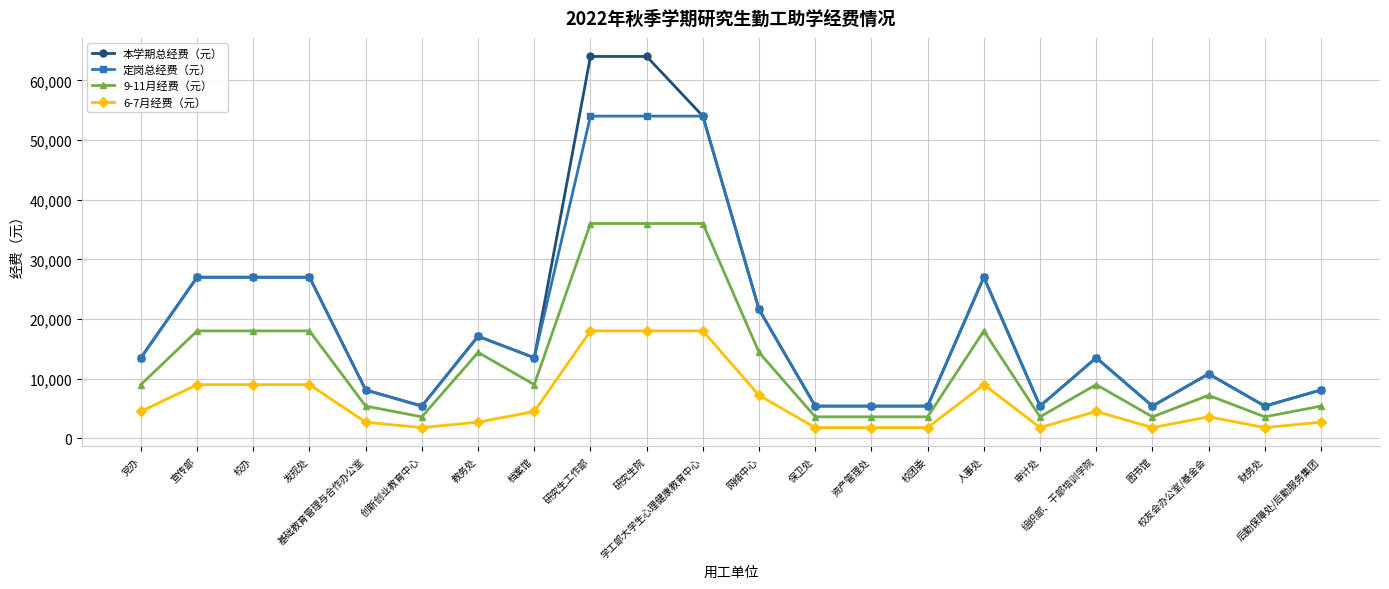

What position from the left is 基础教育管理与合作办公室?

5